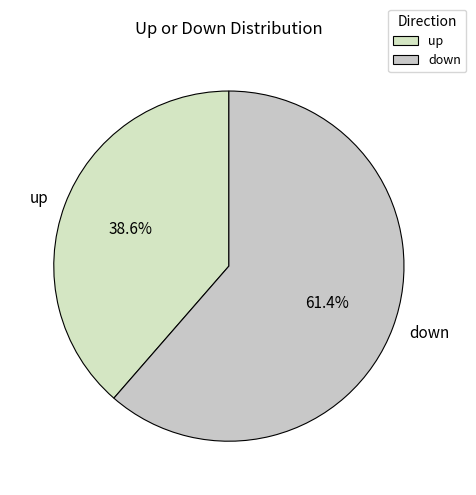

What is the majority slice?

down